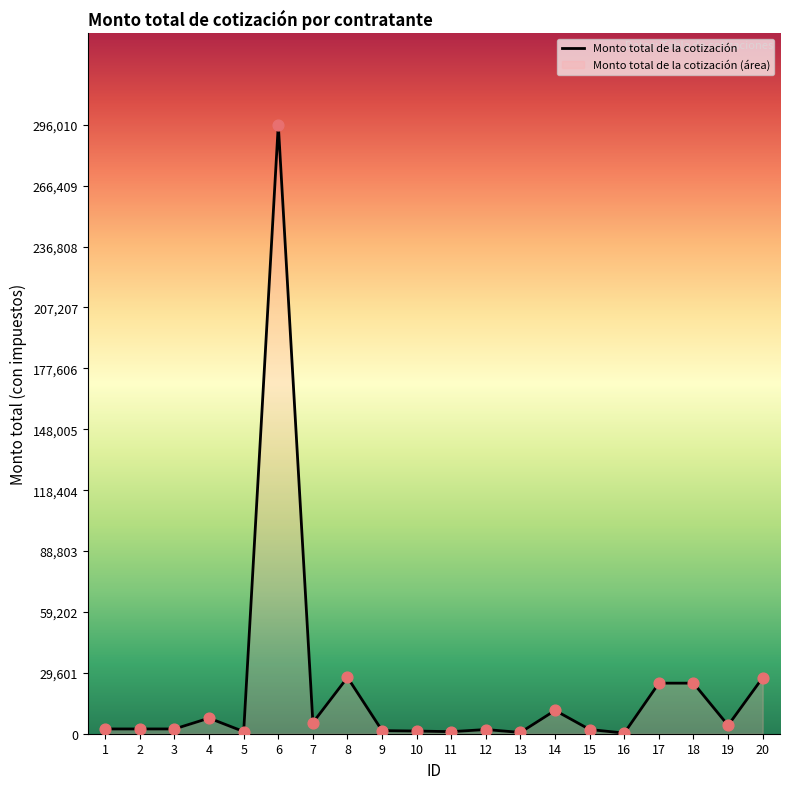

What is the change in value from 1 to 16?

-2007.1